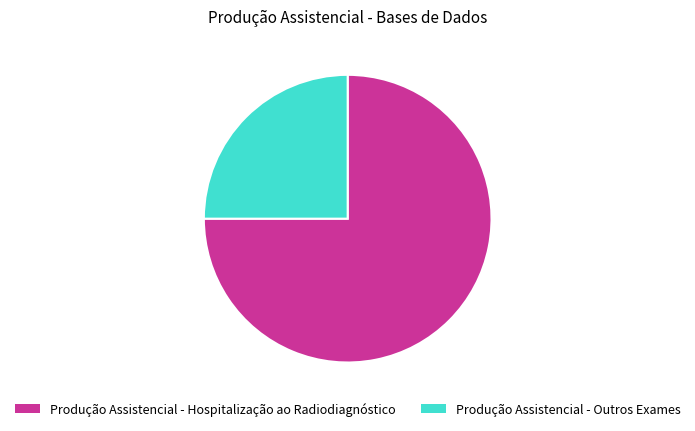

How many segments does this pie chart have?

2